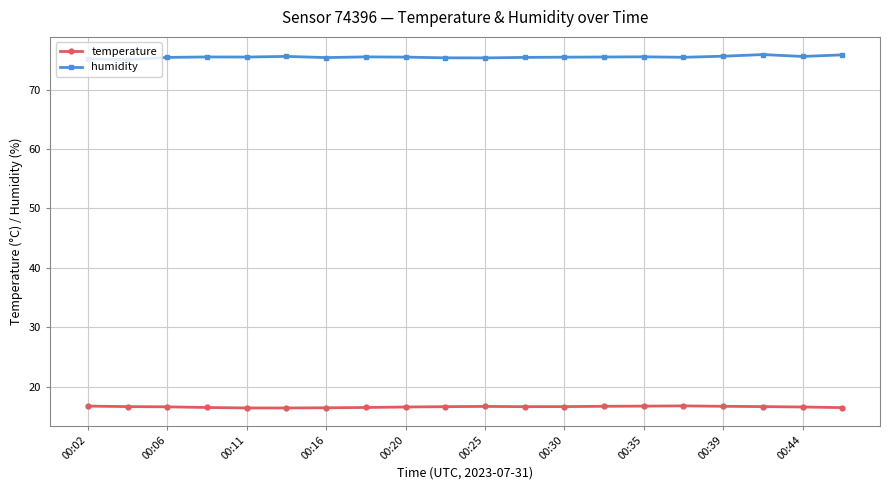

True or false: temperature and humidity cross at least once.

False